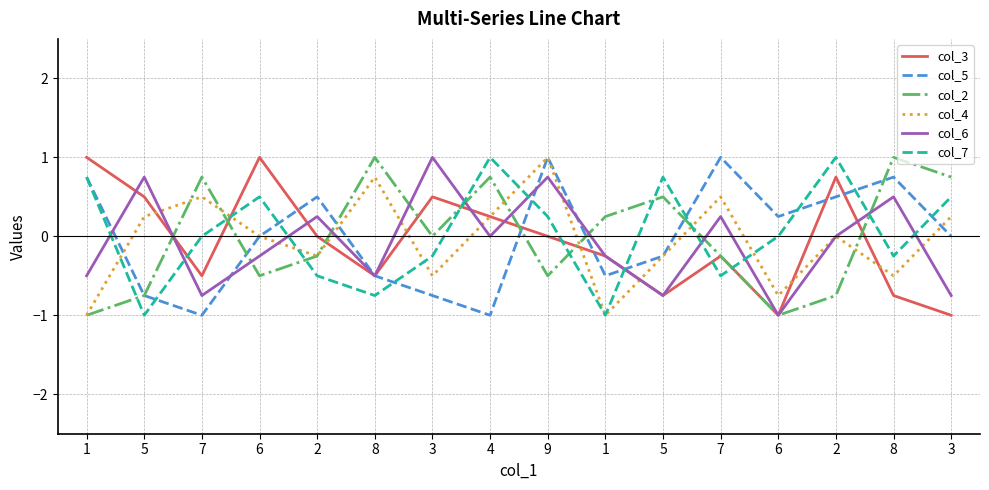

What is the greatest value displayed?

1.0